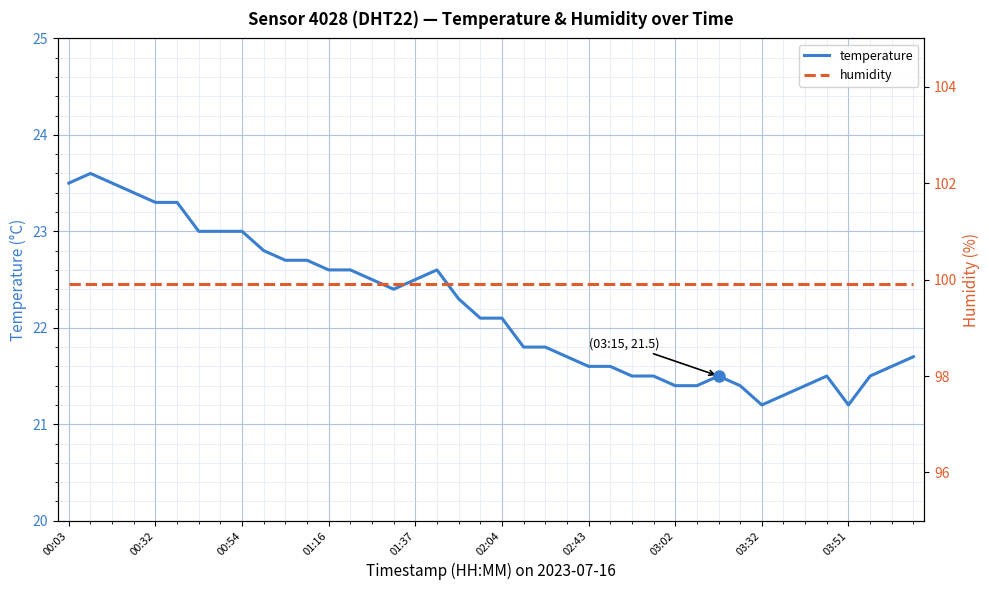

At which label does temperature first exceed 22?

00:03